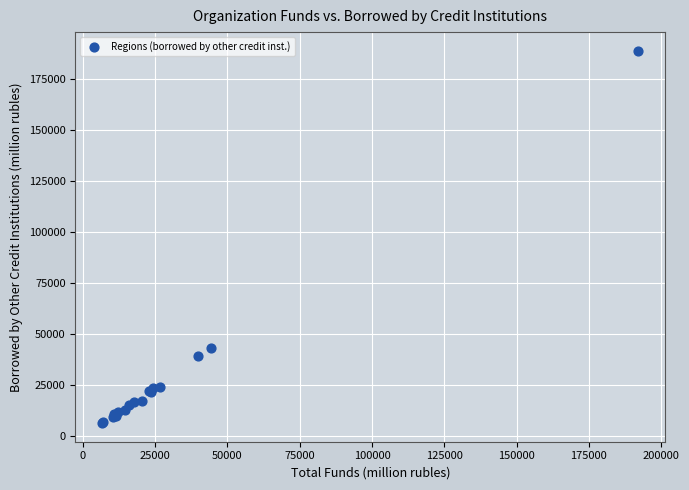

What Y value in the scatter plot is closest to 97391?

42900